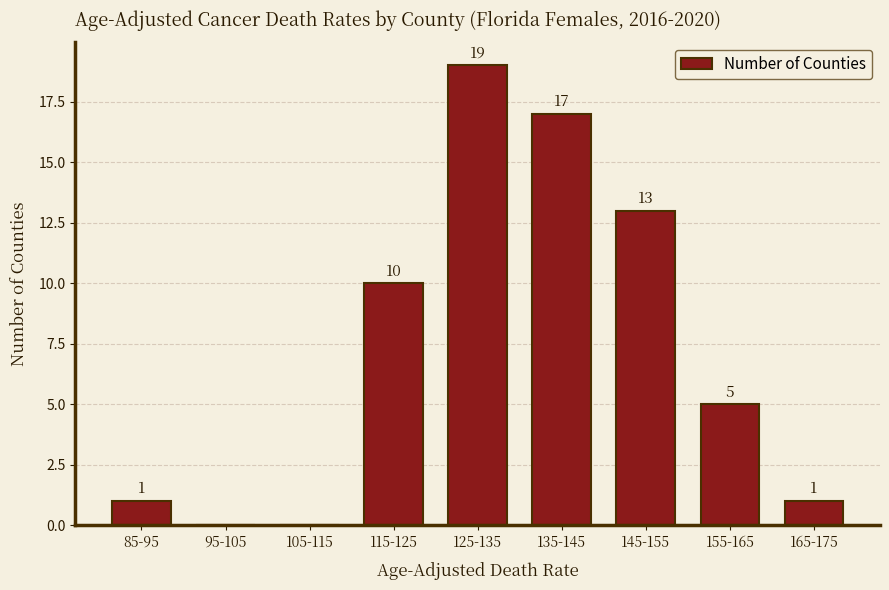

Reading left to right, what are all the values shown in this chart?

85-95=1	95-105=0	105-115=0	115-125=10	125-135=19	135-145=17	145-155=13	155-165=5	165-175=1